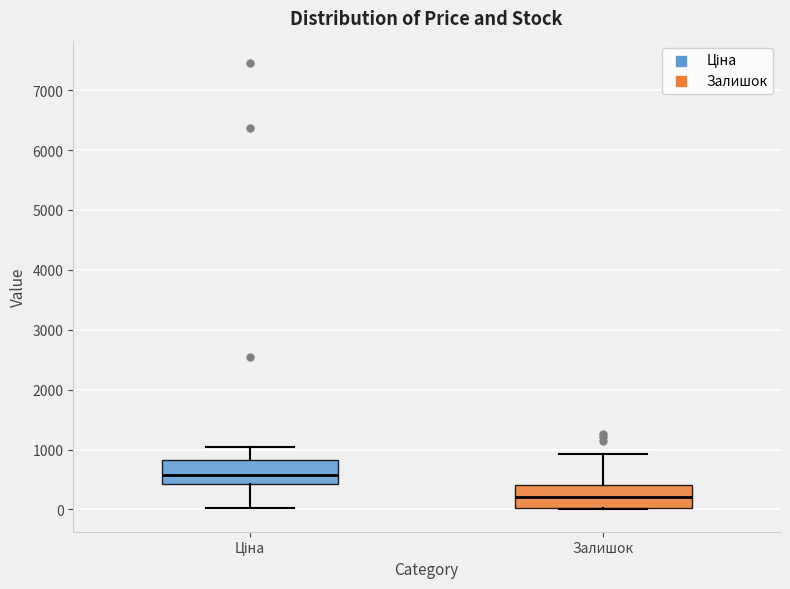

Where does the upper whisker of the box for Залишок end on the y-axis? The values are not printed on the chart, so give them approximately, as read against the axis.

900